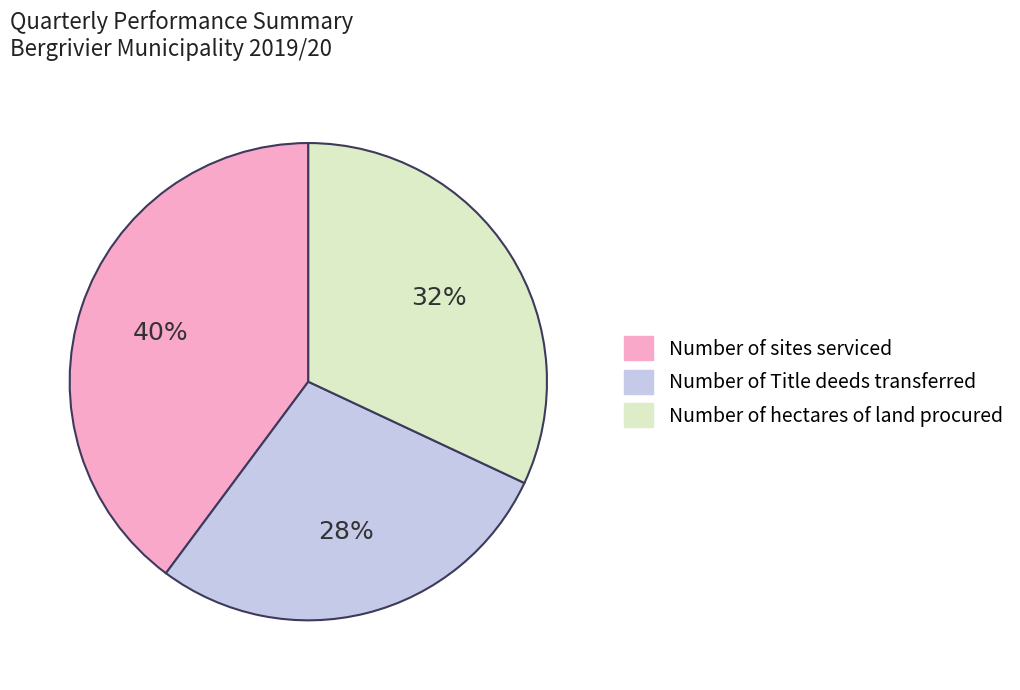

To the nearest percent, what is the difference between the largest and smallest slice percentages?

12%